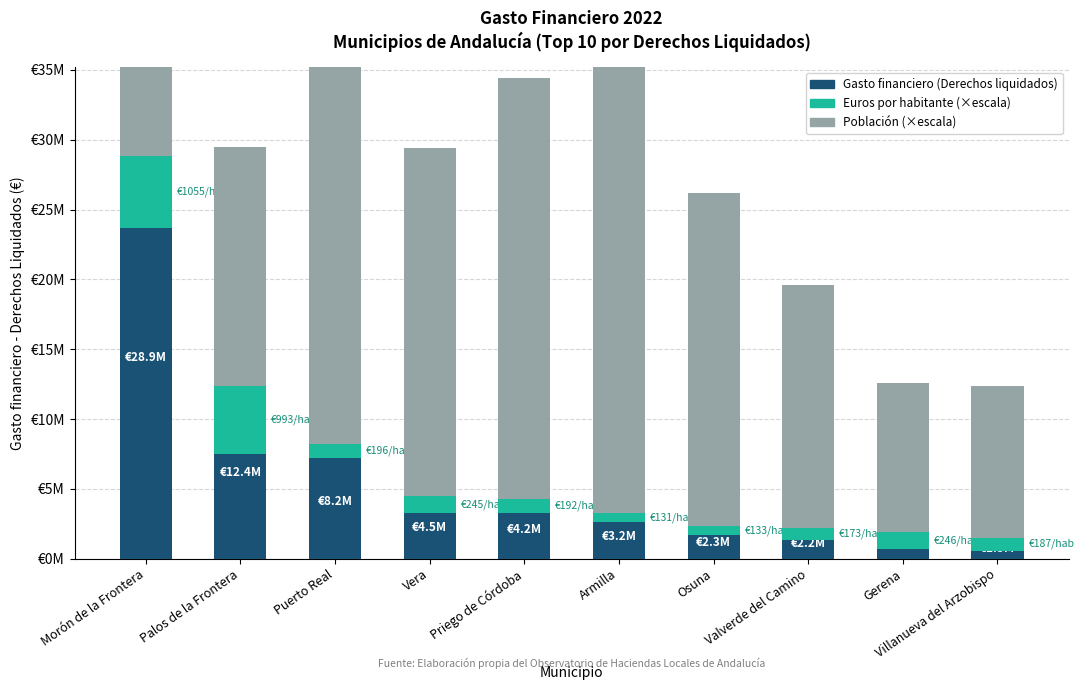

Between Palos de la Frontera and Priego de Córdoba, which series saw the biggest shift?

Población (×escala)